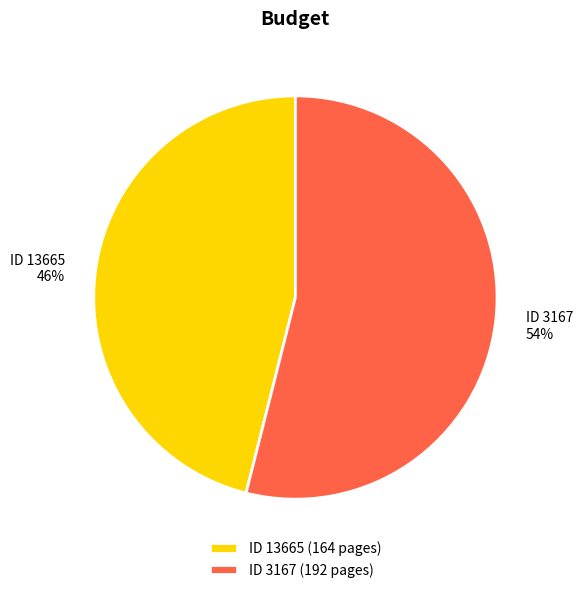

To the nearest percent, what is the difference between the largest and smallest slice percentages?

8%